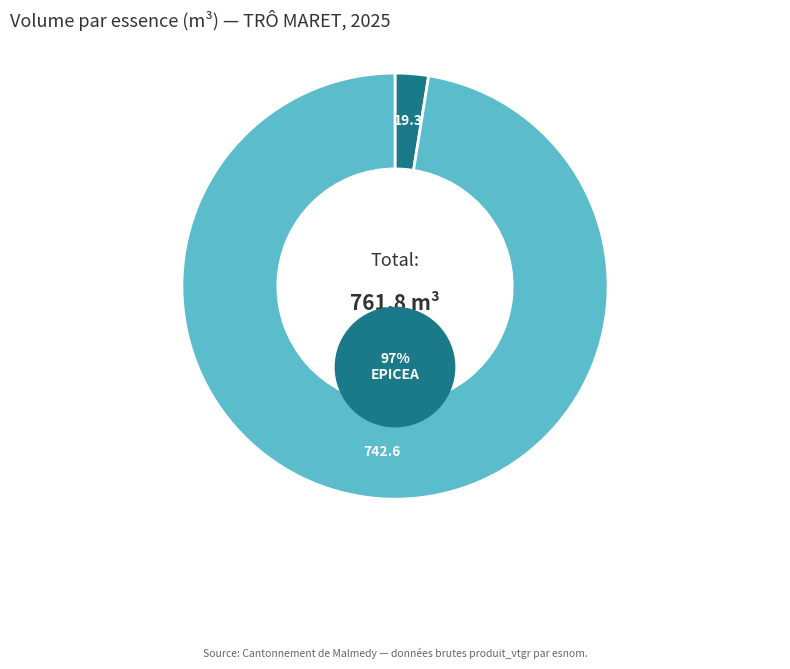

The 9 slice represents 18% of the pie. True or false?

False